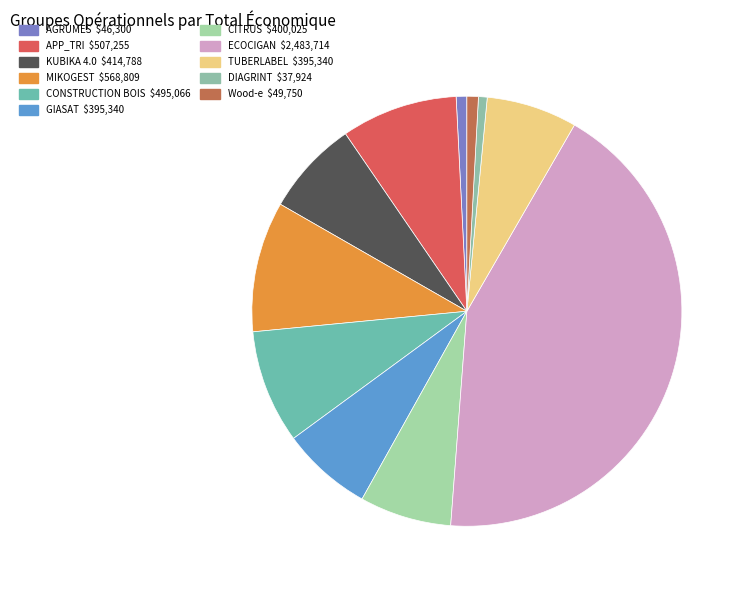

How many slices are in this pie chart?

11